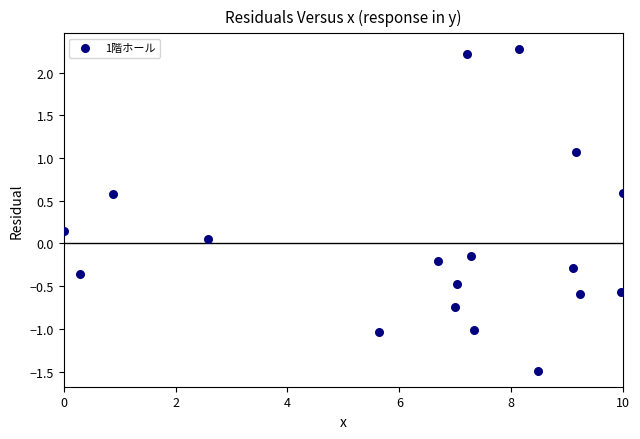

What is the range of X values (max minus min)?

10.0